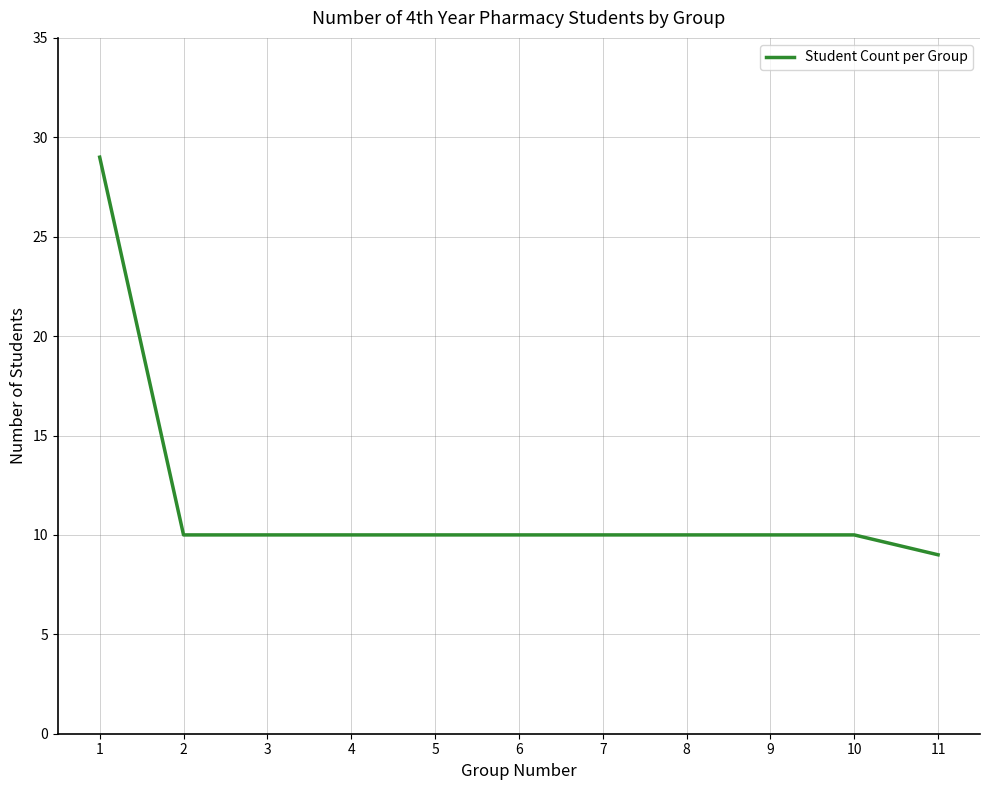

At which label does the data first exceed 10?

1